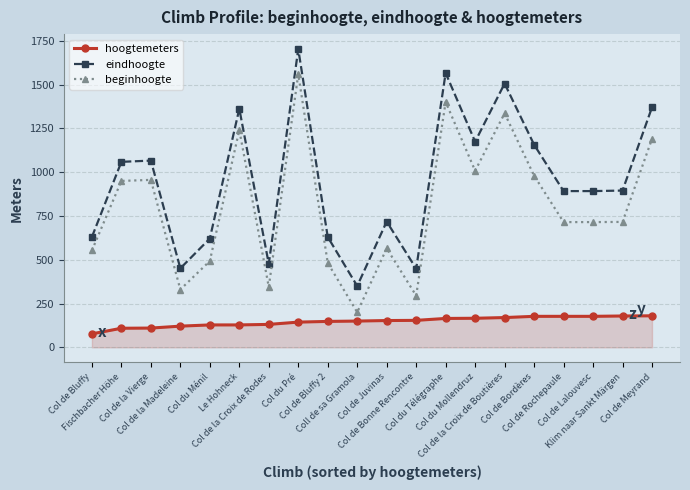

True or false: hoogtemeters and beginhoogte intersect in this chart.

False